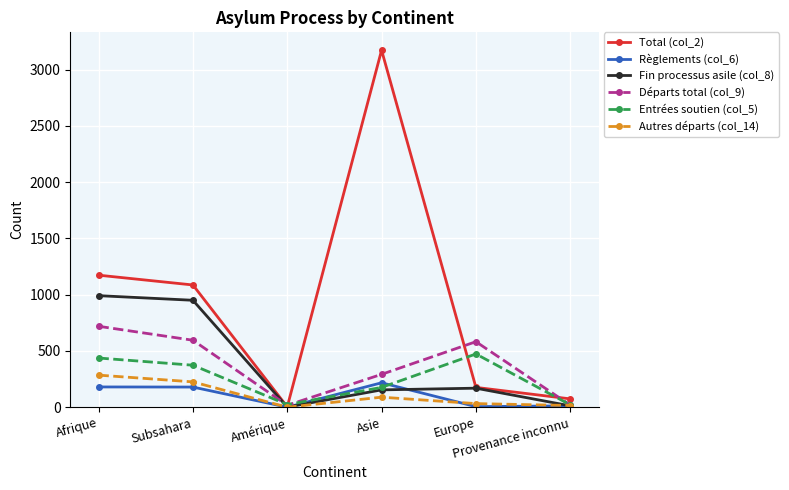

Where is the first local maximum for Départs total (col_9)?

Europe